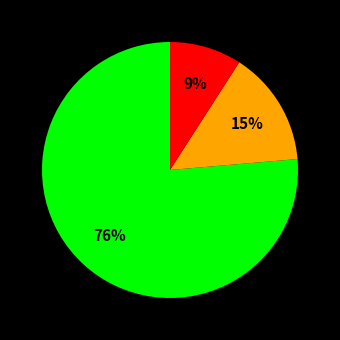

To the nearest percent, what is the difference between the largest and smallest slice percentages?

67%